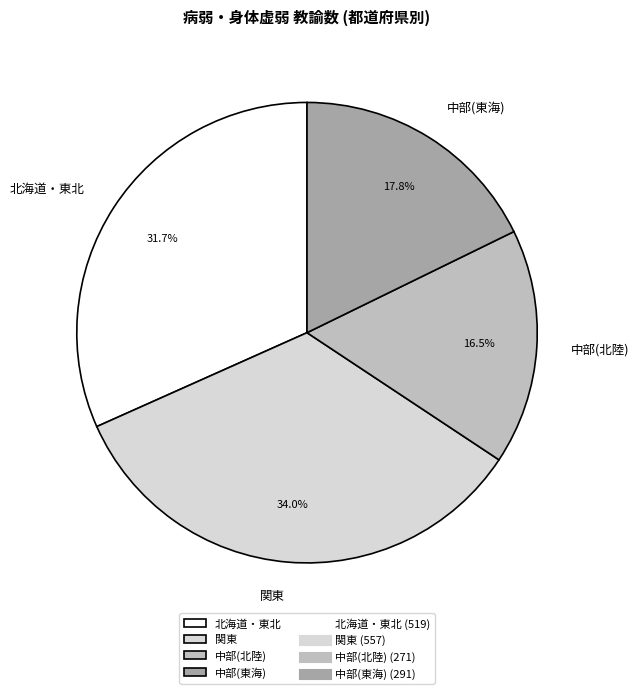

Does 中部(北陸) account for over 50% of the chart?

No